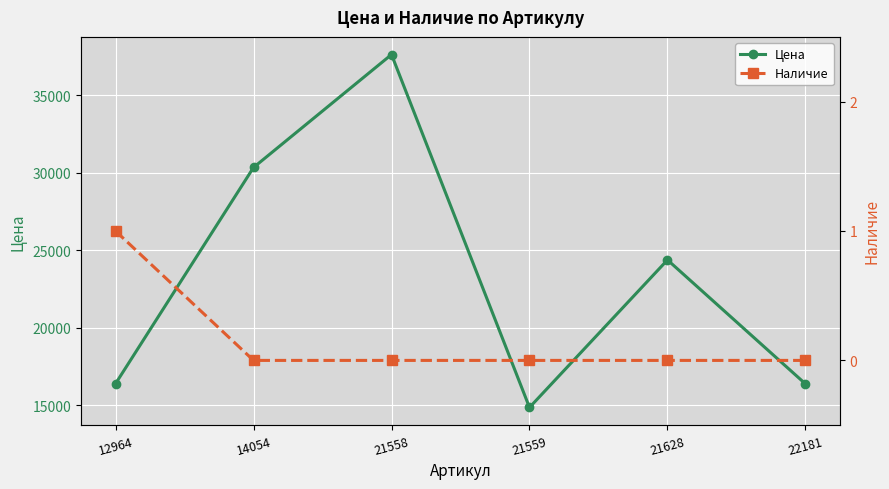

True or false: Наличие and Цена intersect in this chart.

False